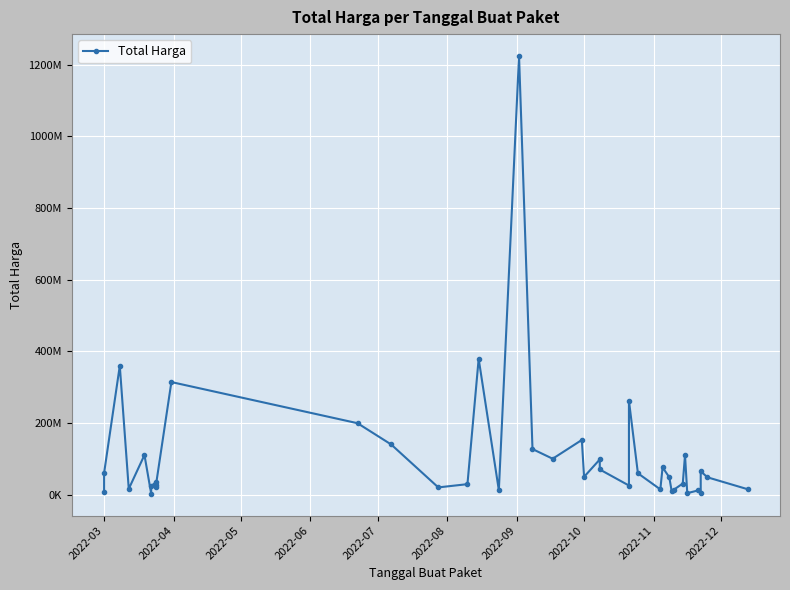

What is the average value?

109389879